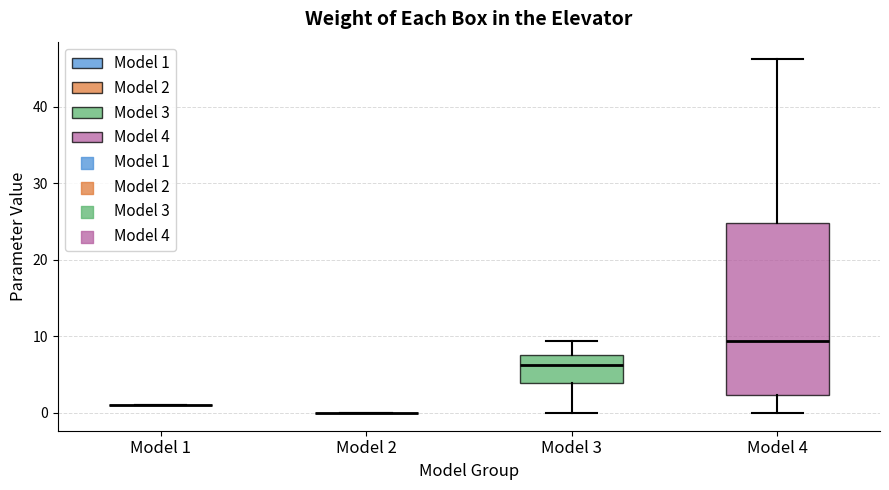

Which box is the tallest, from its lower edge to its upper edge?

Model 4